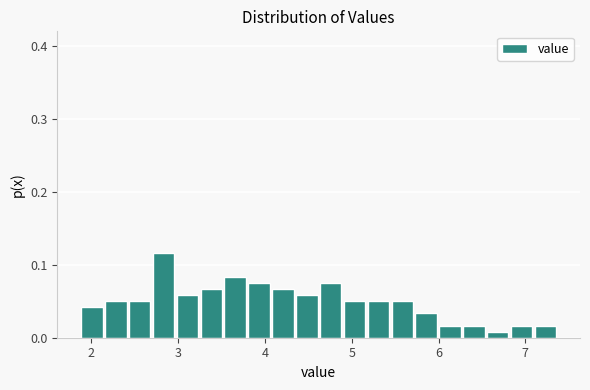

Read against the x-axis, roughly where is the centre of the tallest bar?

2.8